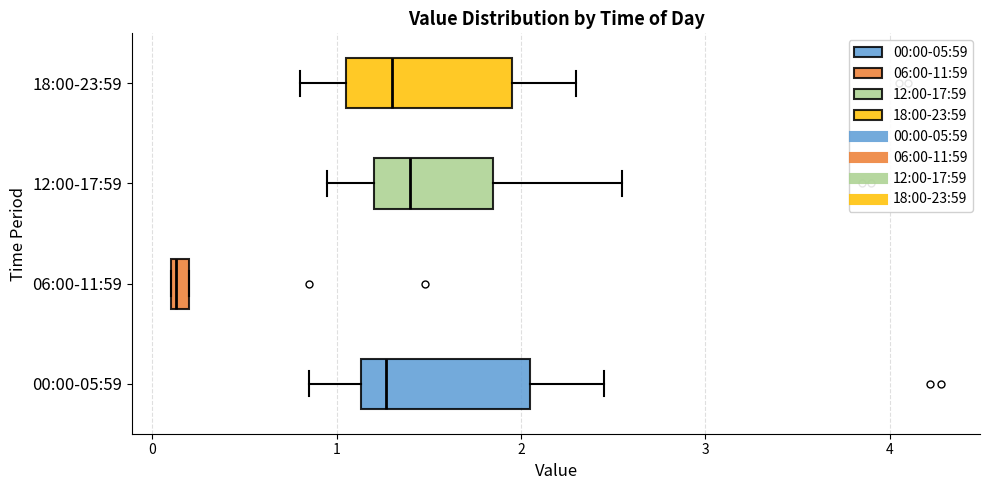

Where is the left edge of the box for 00:00-05:59 on the x-axis? The values are not printed on the chart, so give them approximately, as read against the axis.

1.1